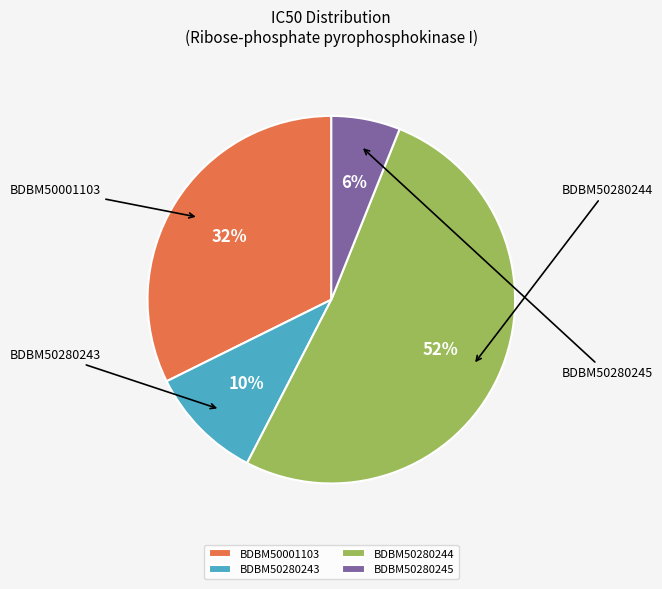

How many segments does this pie chart have?

4